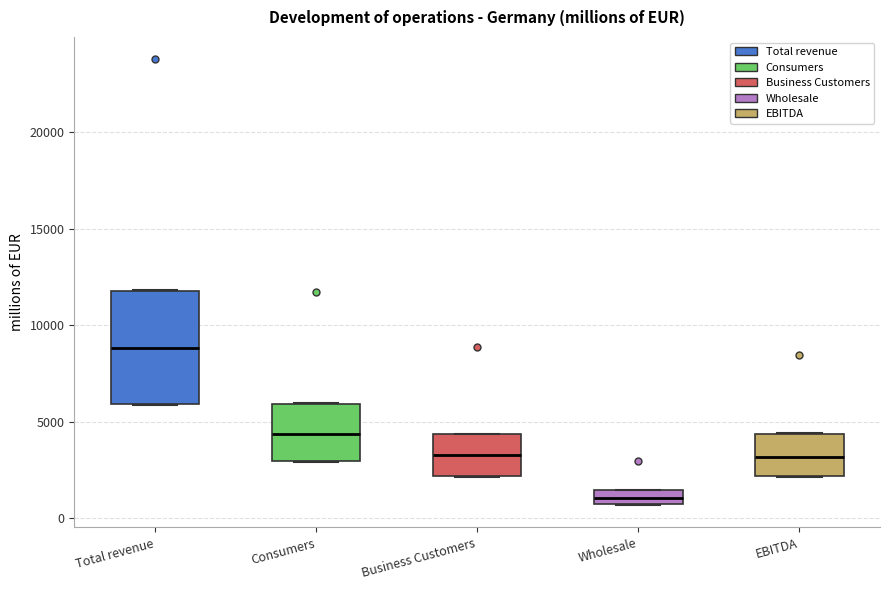

Comparing the boxes themselves (not the whiskers), which one is the tallest?

Total revenue